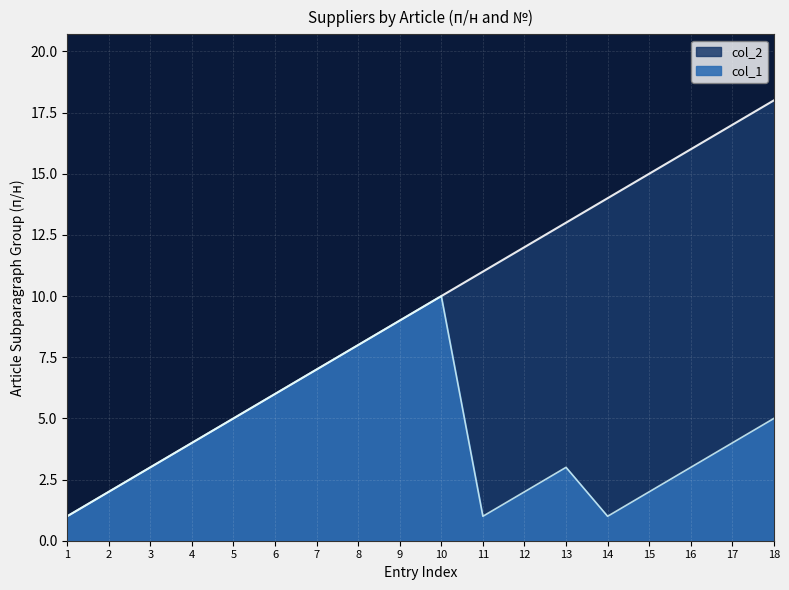

List the labels in order of col_1 value, largest first.

10, 9, 8, 7, 6, 5, 18, 4, 17, 3, 13, 16, 2, 12, 15, 1, 11, 14